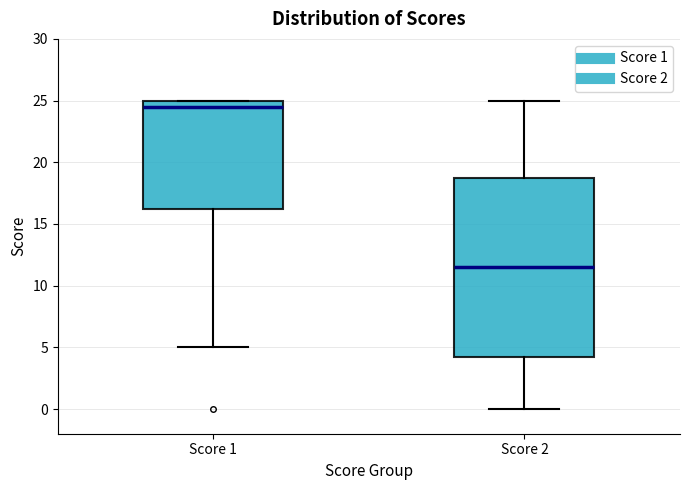

Comparing the boxes themselves (not the whiskers), which one is the tallest?

Score 2